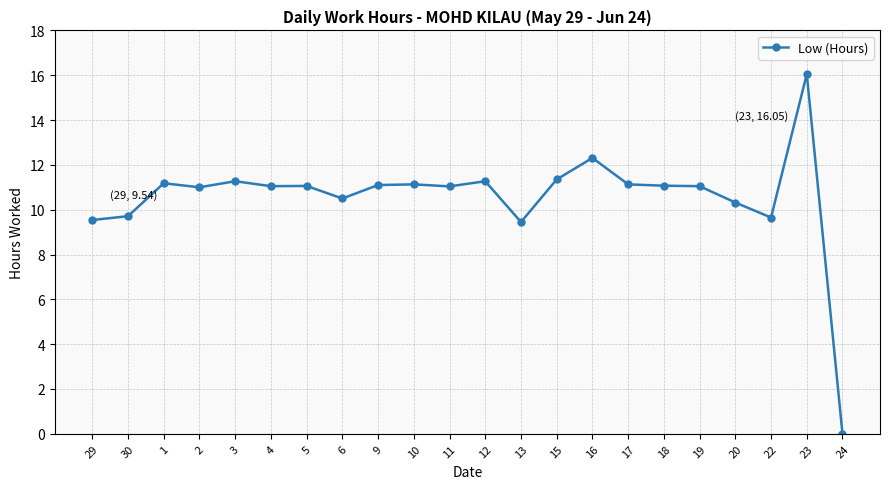

What is the average value?

10.6